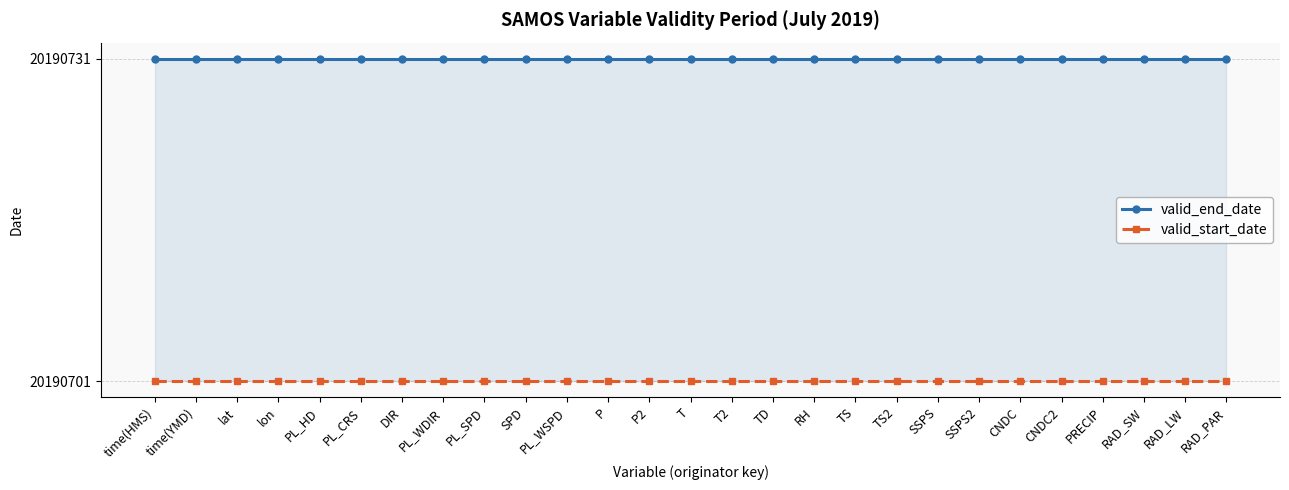

The valid_start_date series shows 20190701 at RAD_PAR. True or false?

True